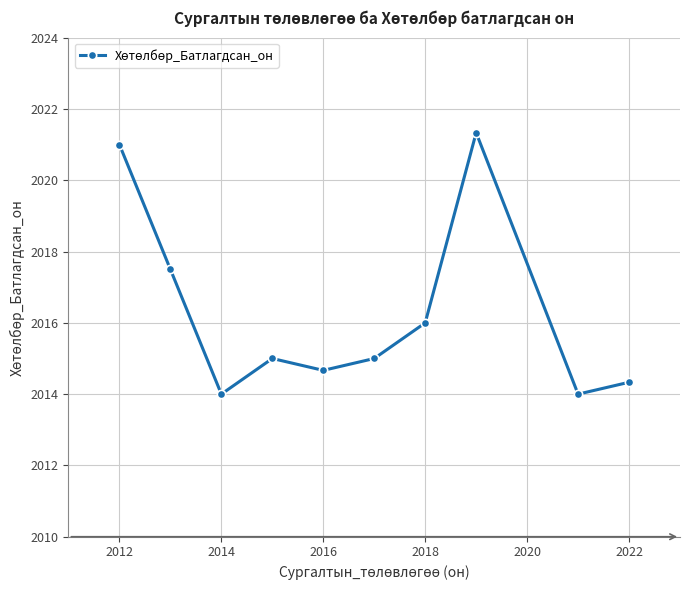

What is the value of the 3rd point from the left?

2014.0